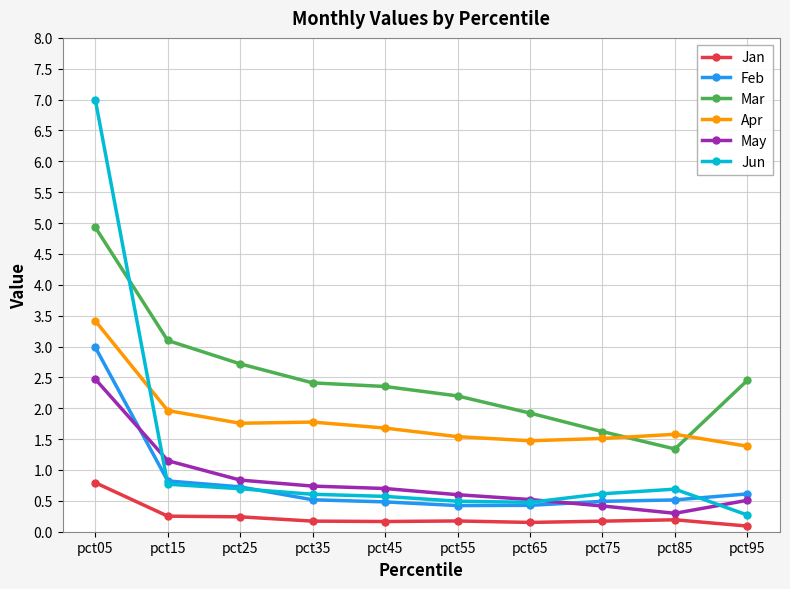

True or false: Mar and Apr cross at least once.

True